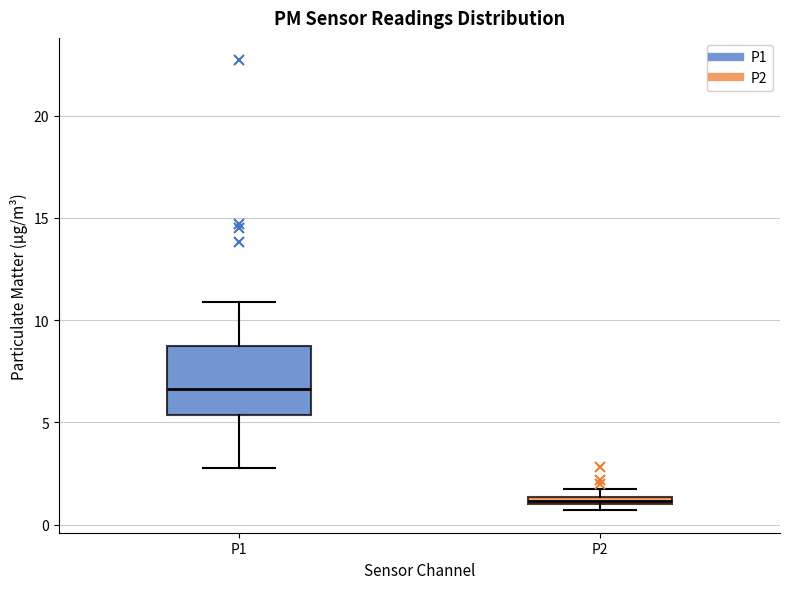

Where does the lower whisker of the box for P1 end on the y-axis? The values are not printed on the chart, so give them approximately, as read against the axis.

3.0